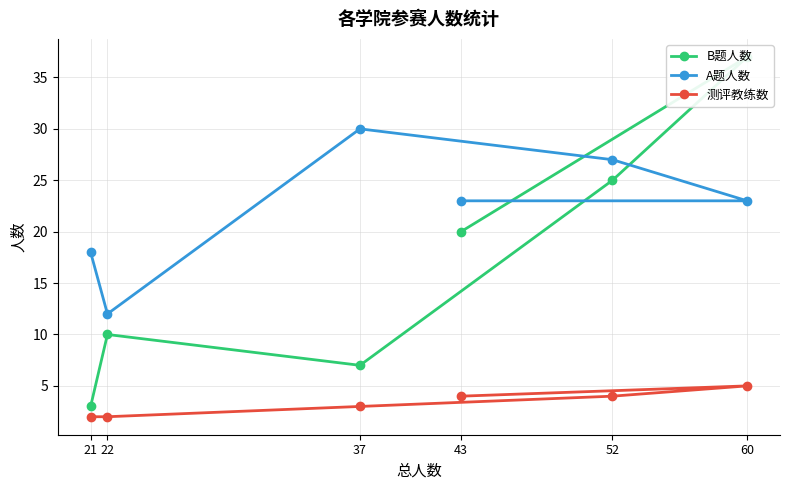

Is it true that A题人数 equals 27 at 52?

True